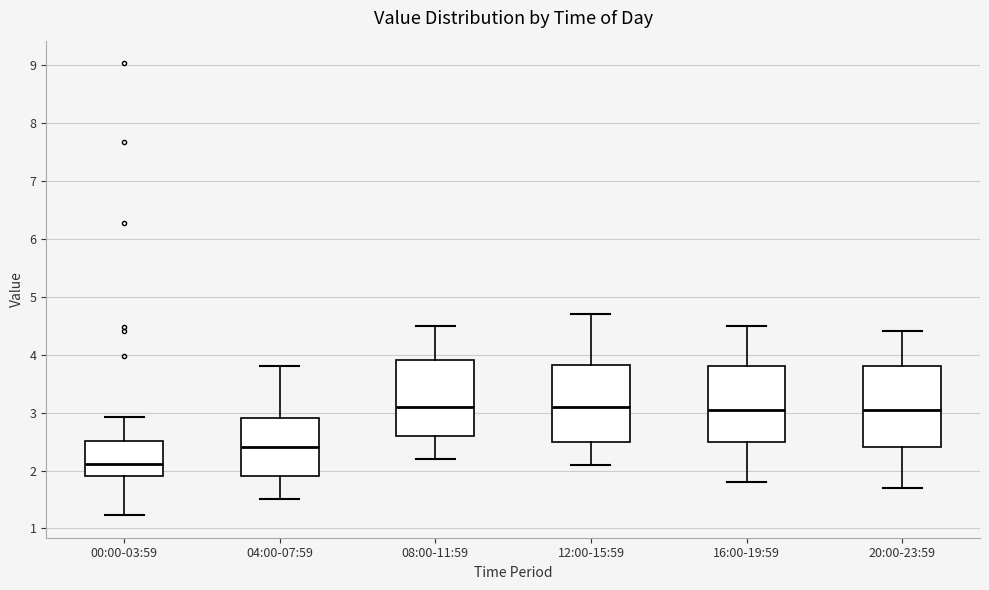

Reading left to right, transcribe this box plot: for each box, give where its median line is, the range the box spans, and where its two whiskers end, as read against the y-axis. The values are not printed on the chart, so give them approximately, as read against the axis.

00:00-03:59: median 2.1, box 1.9 to 2.5, whiskers 1.2 to 2.9
04:00-07:59: median 2.4, box 1.9 to 2.9, whiskers 1.5 to 3.8
08:00-11:59: median 3.1, box 2.6 to 3.9, whiskers 2.2 to 4.5
12:00-15:59: median 3.1, box 2.5 to 3.8, whiskers 2.1 to 4.7
16:00-19:59: median 3.1, box 2.5 to 3.8, whiskers 1.8 to 4.5
20:00-23:59: median 3.1, box 2.4 to 3.8, whiskers 1.7 to 4.4